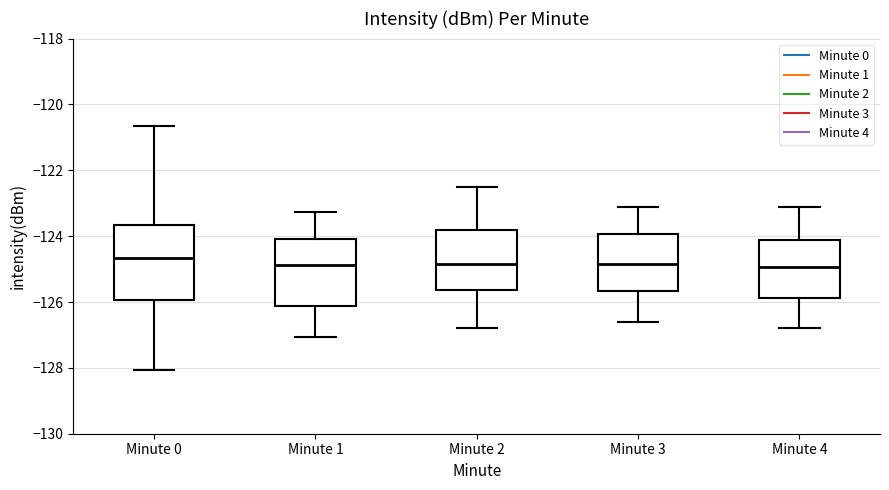

Where does the lower whisker of the box for Minute 3 end on the y-axis? The values are not printed on the chart, so give them approximately, as read against the axis.

-126.6